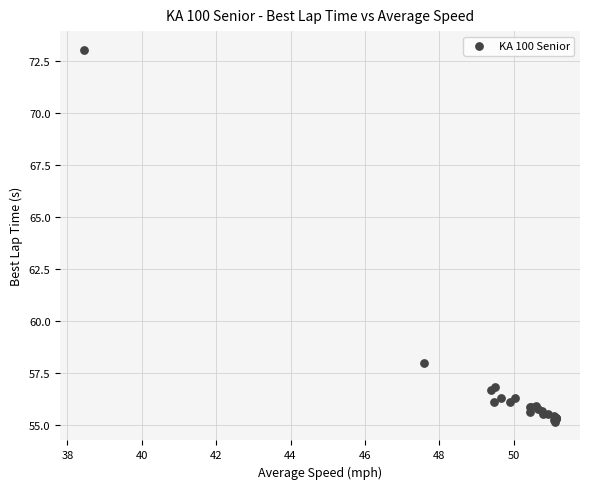

What Y value in the scatter plot is closest to 64?

57.9